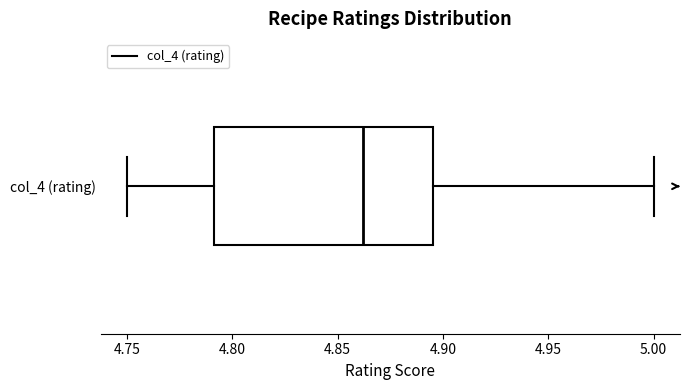

Read this box plot against the x-axis: the position of the median line, the range covered by the box, and the ends of both whiskers. The values are not printed on the chart, so give them approximately, as read against the axis.

median 4.860, box 4.790 to 4.895, whiskers 4.750 to 5.000